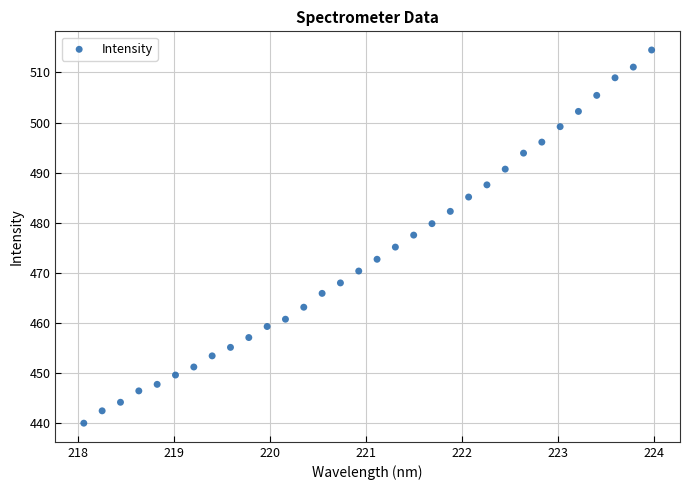

What is the range of Y values (max minus min)?

74.6